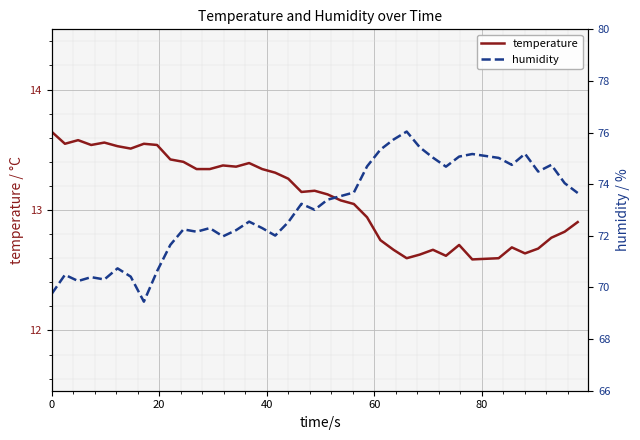

True or false: humidity and temperature intersect in this chart.

False